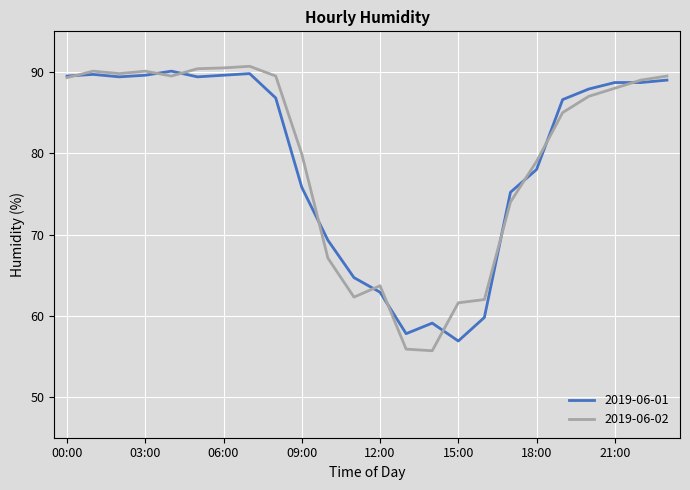

Is this an area chart (filled region under the line)?

No